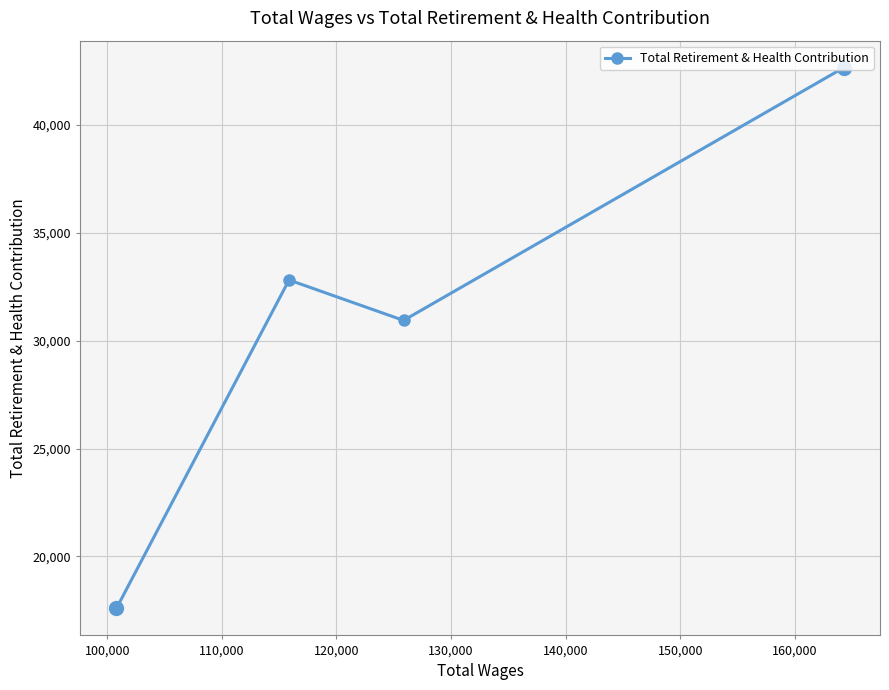

What is the difference between the second highest and second lowest values?

1875